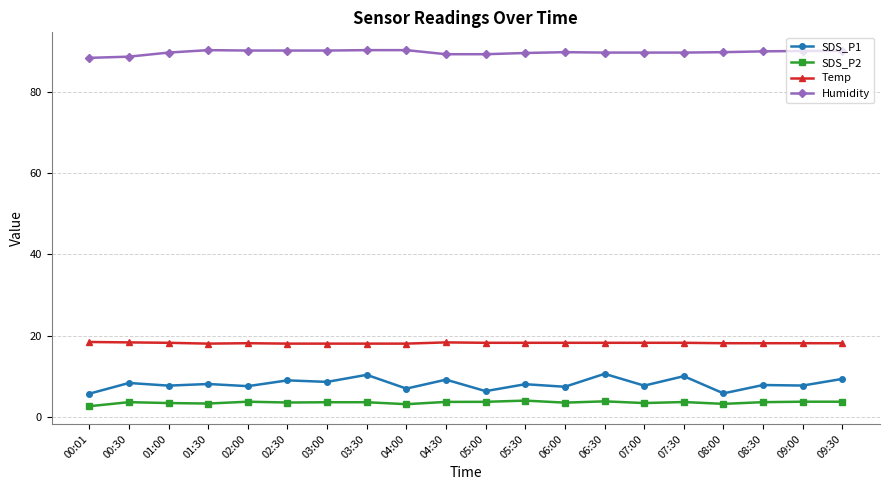

How many distinct data groups are displayed?

4